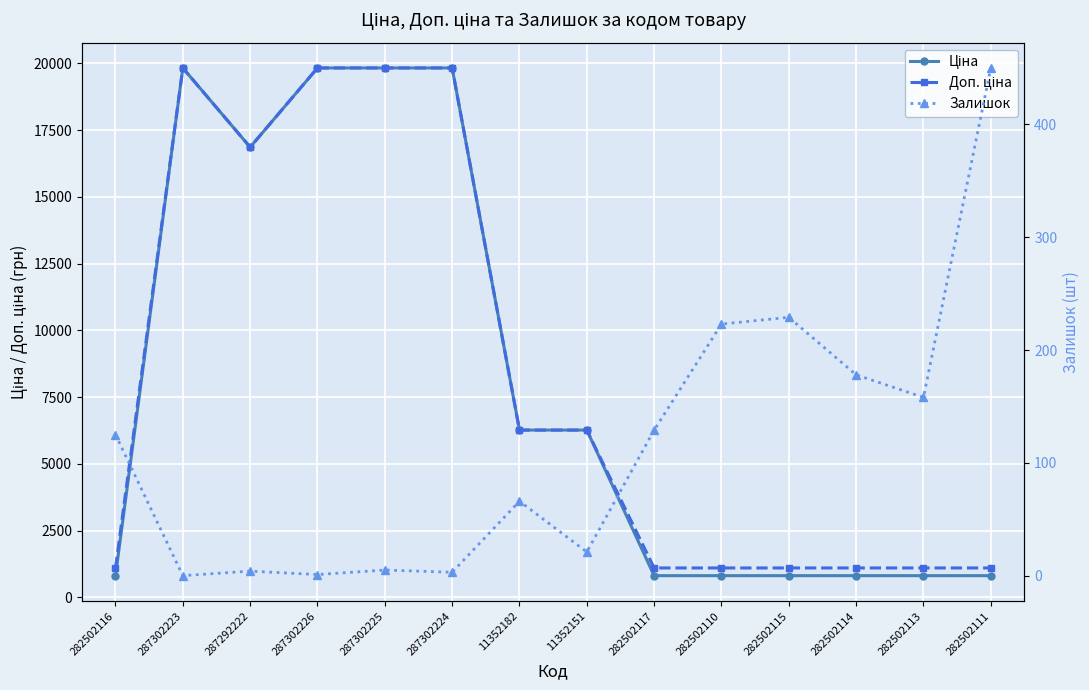

What is the spread (max minus min) of values at 287292222?

16859.2